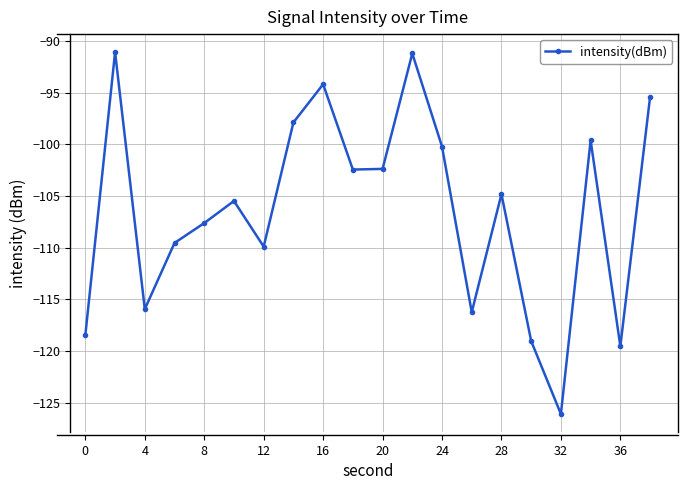

True or false: the data has more than 0 interior local peaks.

True